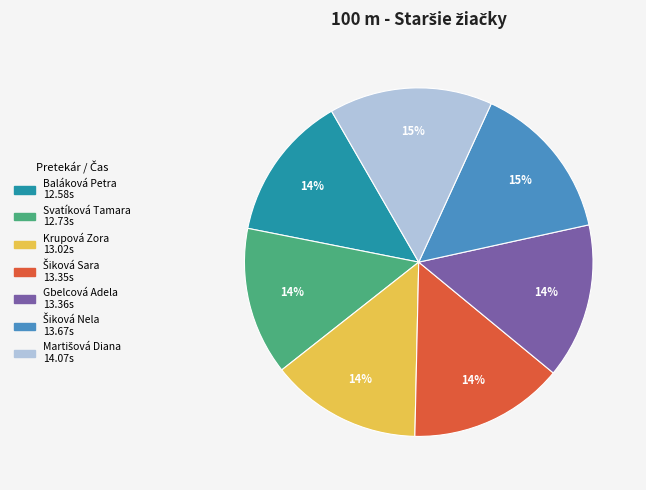

Combined, do Svatíková Tamara and Krupová Zora account for over 50%?

No